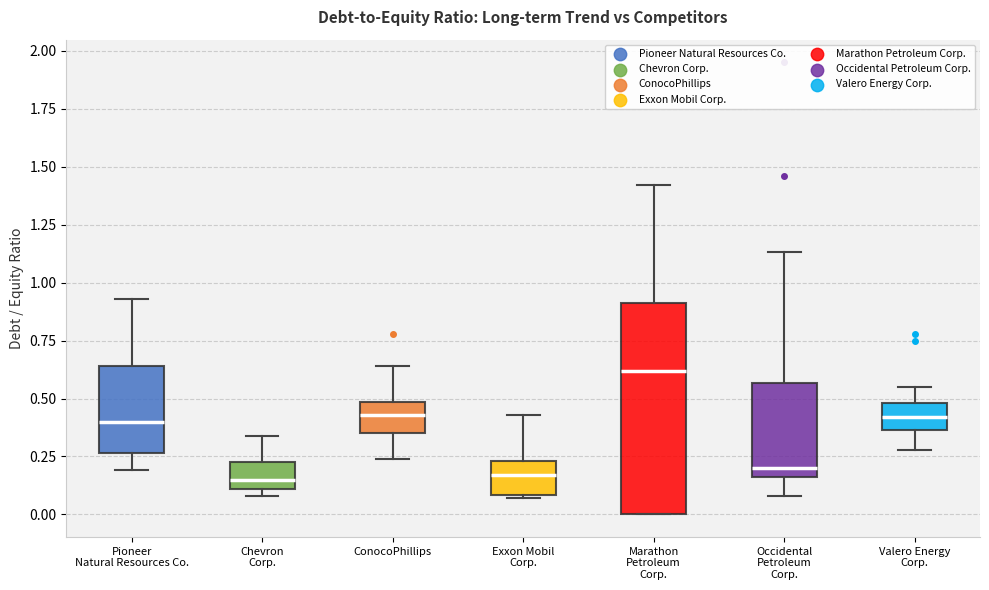

Comparing the boxes themselves (not the whiskers), which one is the tallest?

Marathon Petroleum Corp.